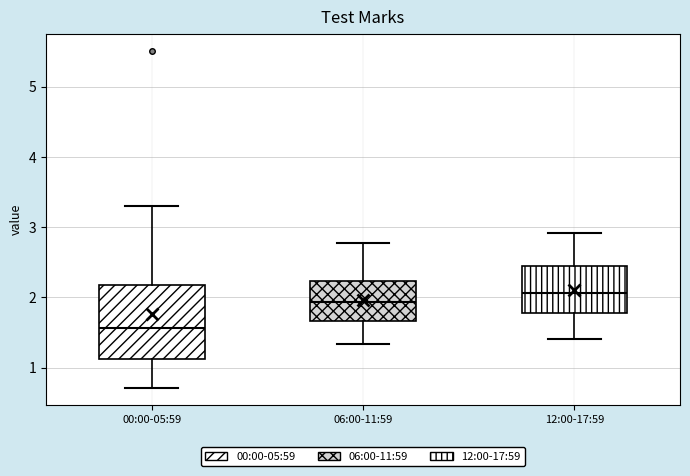

Which box is the tallest, from its lower edge to its upper edge?

00:00-05:59